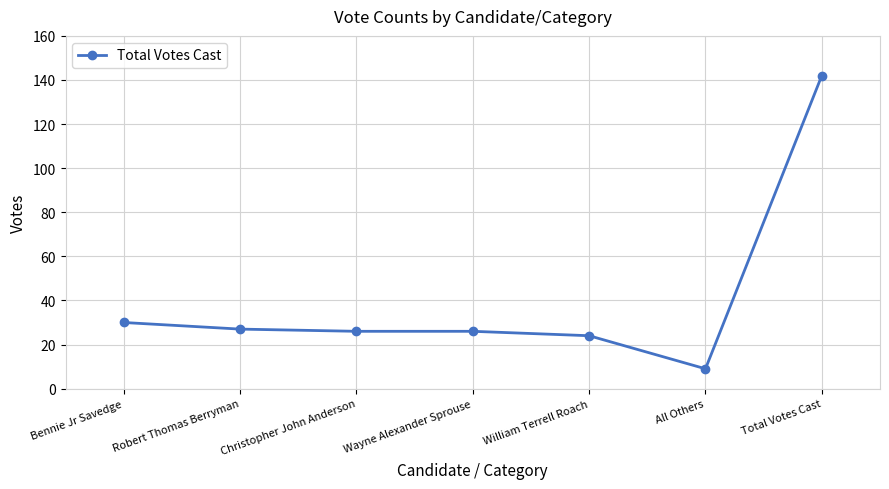

What is the difference between the second highest and minimum values?

21